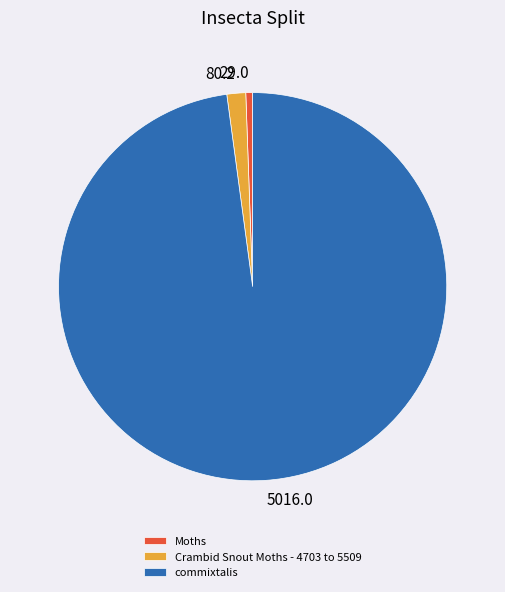

How many slices are in this pie chart?

3